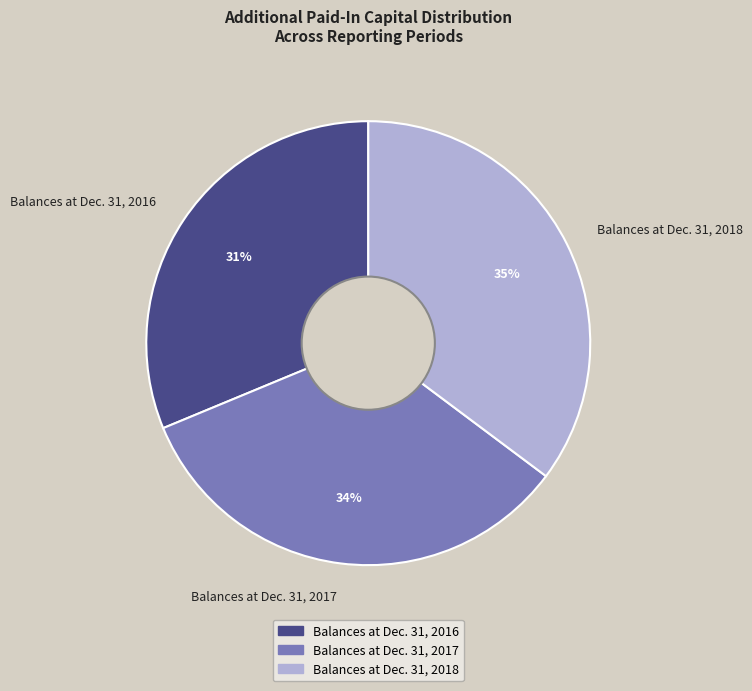

Do Balances at Dec. 31, 2018 and Balances at Dec. 31, 2016 together represent more than half of the pie?

Yes